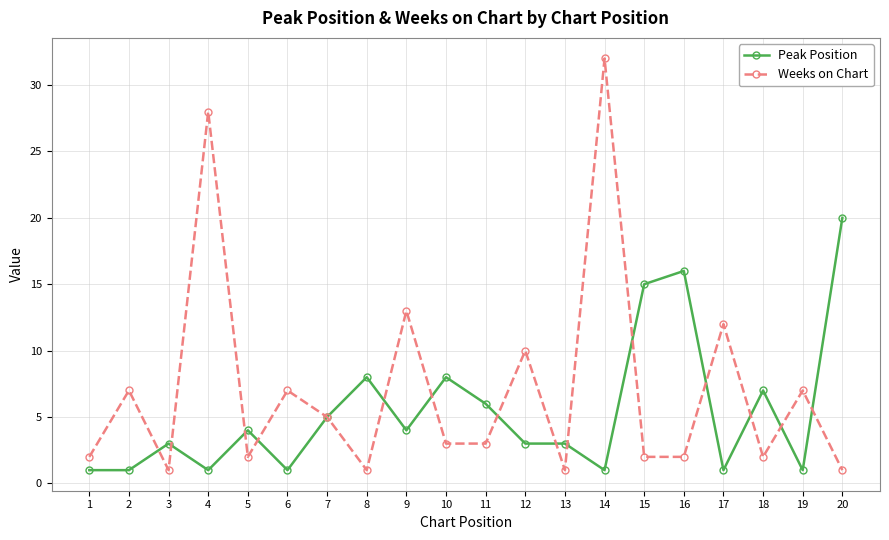

Which category has the highest value in the Weeks on Chart series?

14